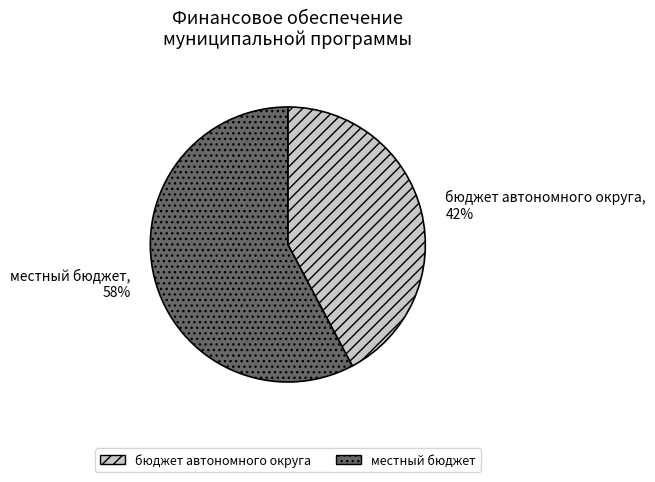

Is the sum of местный бюджет and бюджет автономного округа greater than half?

Yes